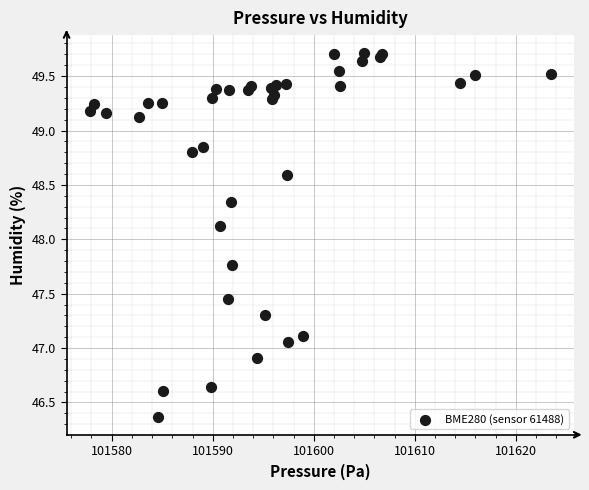

What Y value in the scatter plot is closest to 48?

48.1